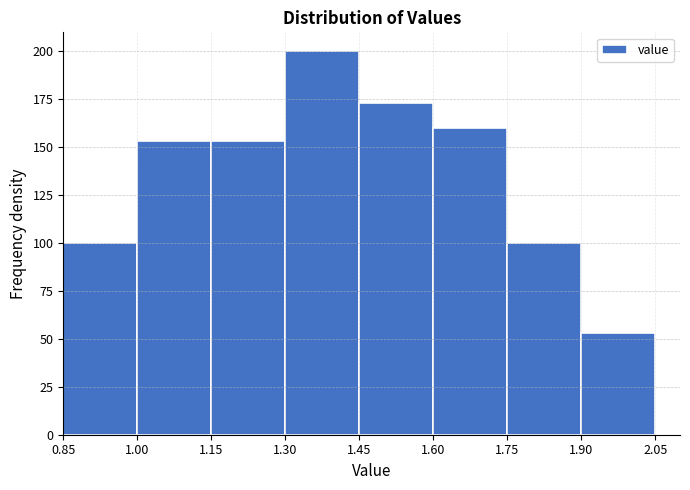

Over which range of the x-axis is the bar tallest?

1.30 to 1.45